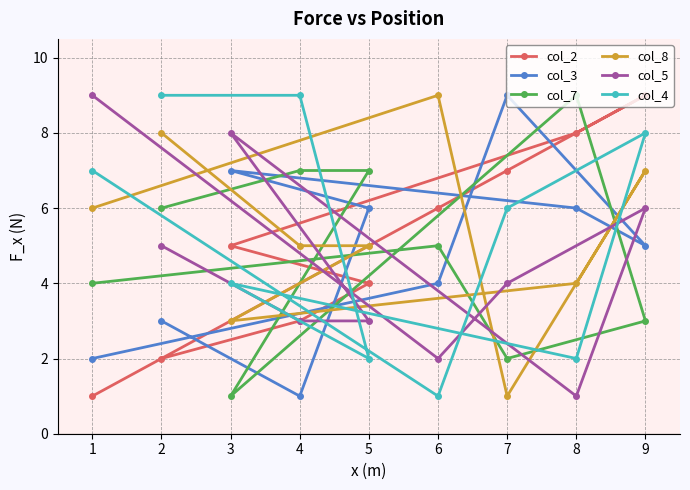

Where is the first local maximum for col_5?

3